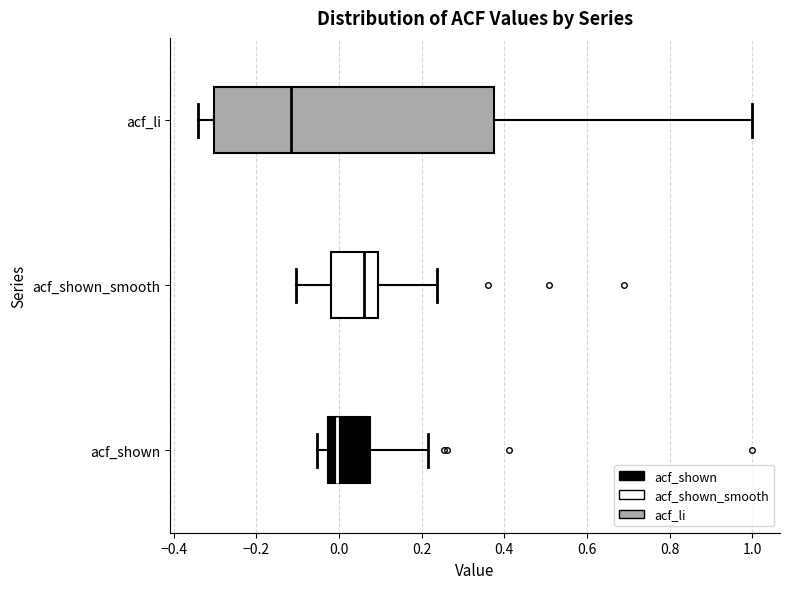

Which box has the furthest to the right median line?

acf_shown_smooth